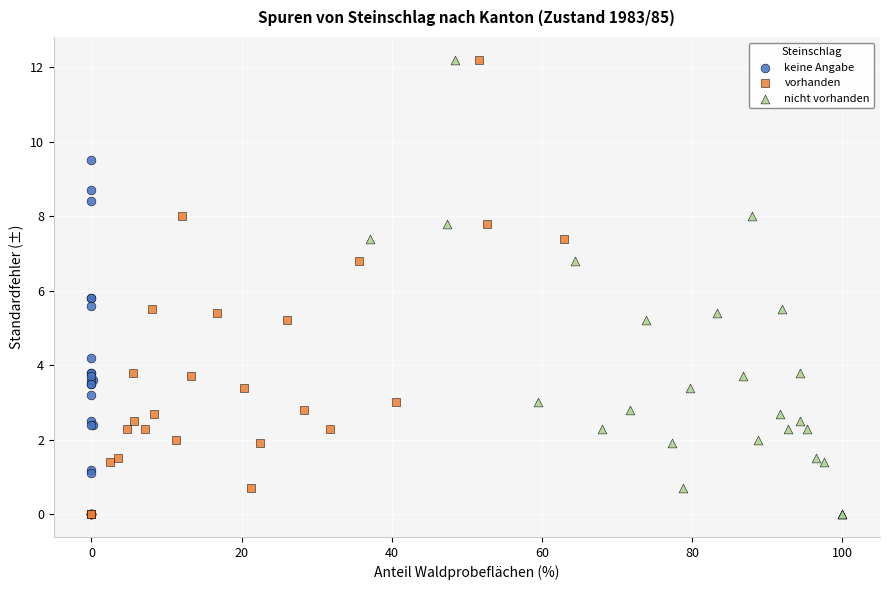

What are all the series names shown in the legend?

keine Angabe, vorhanden, nicht vorhanden